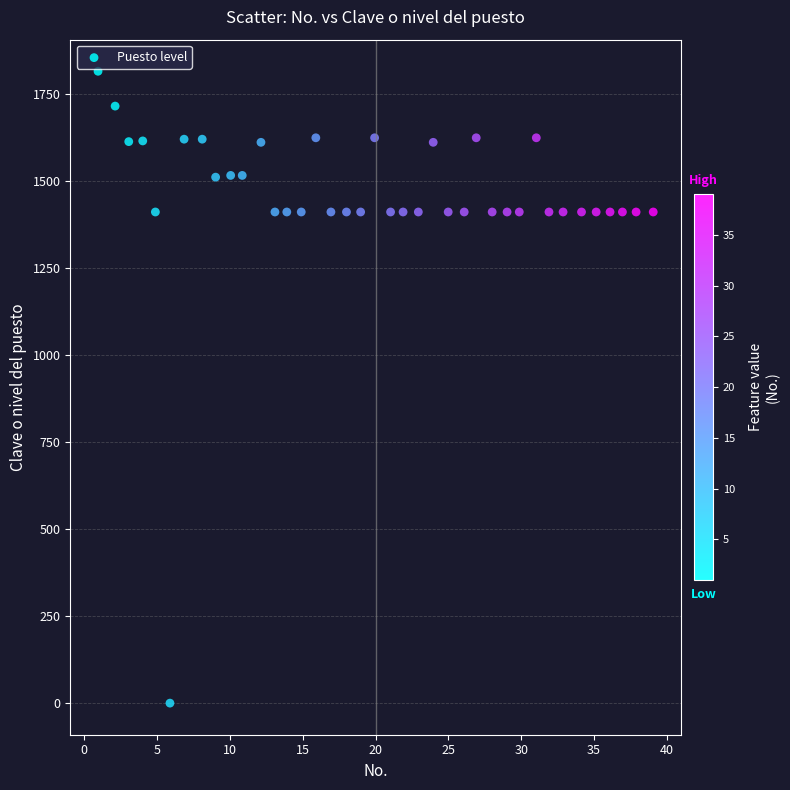

What is the range of Y values (max minus min)?

1814